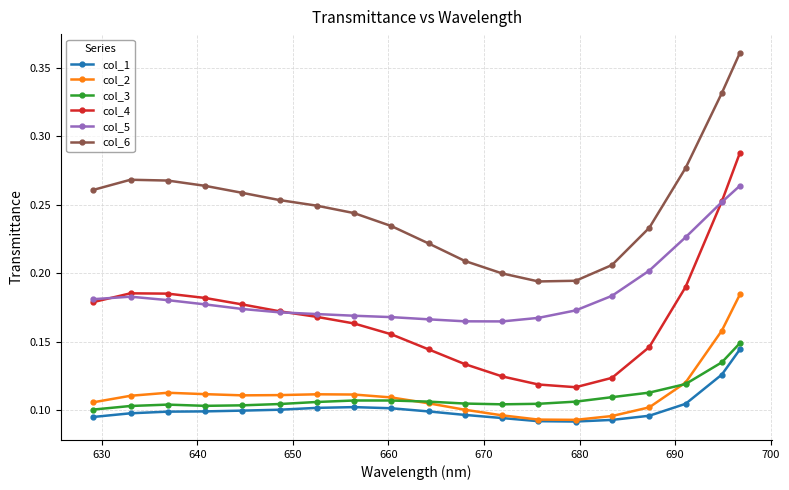

Does the chart display data point markers on the line(s)?

Yes